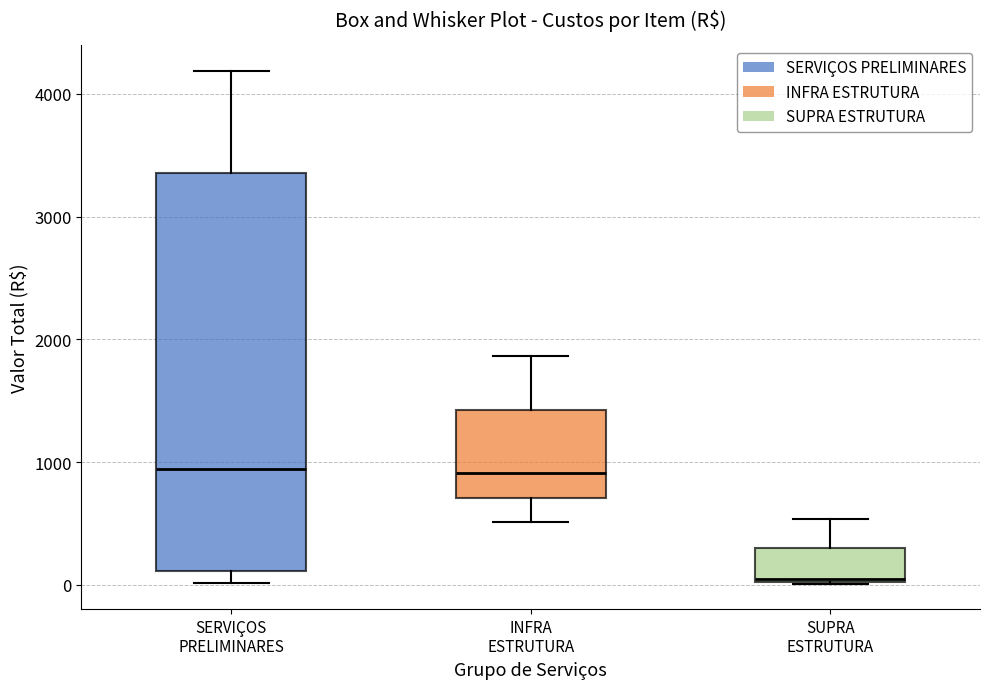

Which box is the tallest, from its lower edge to its upper edge?

SERVIÇOS PRELIMINARES